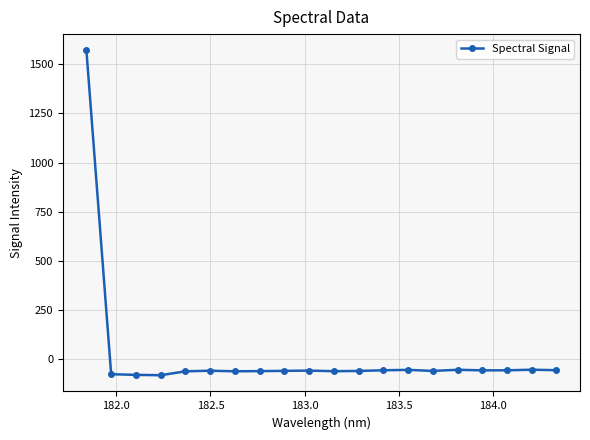

What is the maximum value shown in the chart?

1571.7